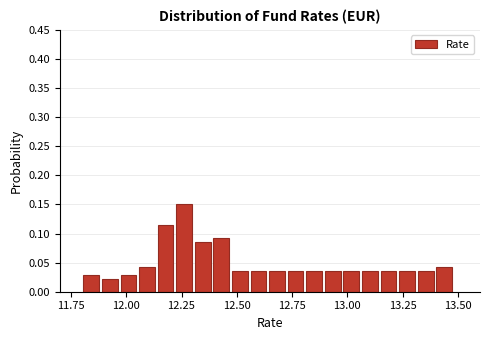

Around what value on the x-axis is the tallest bar? Give the approximate position of its centre, as read against the axis.

12.25